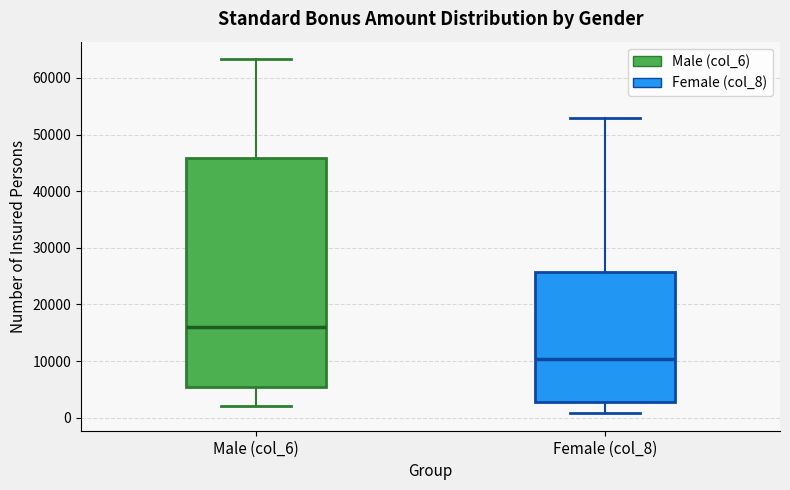

Which box is the tallest, from its lower edge to its upper edge?

Male (col_6)